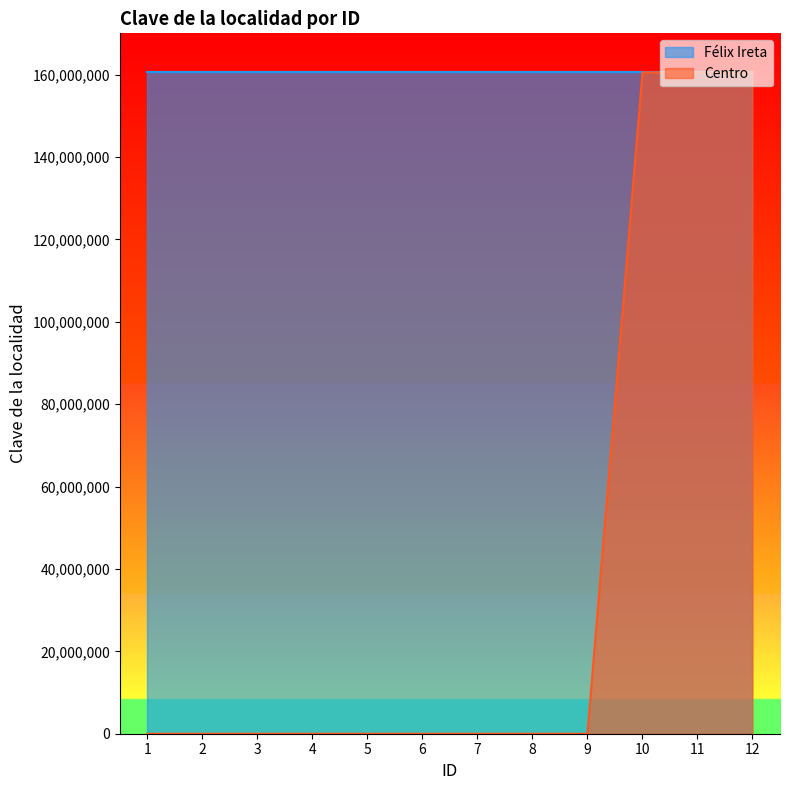

True or false: the data shows -58236147 at 1.

False